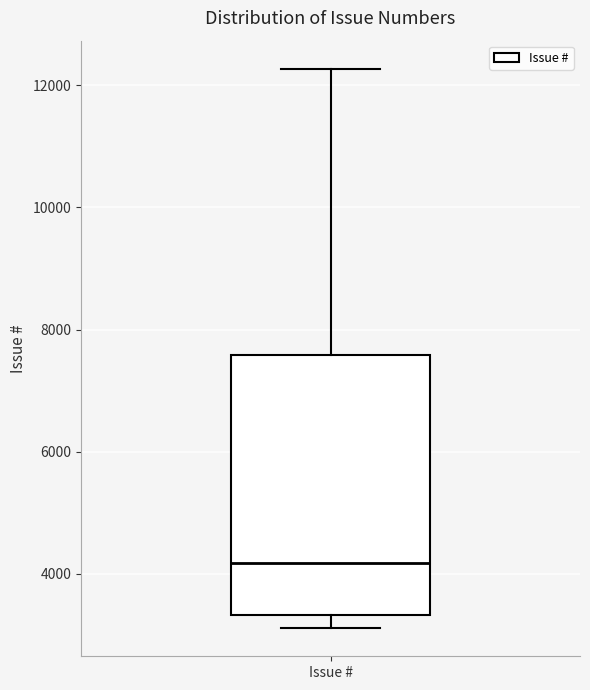

Transcribe this box plot: give where the median line is, the range the box spans, and where the two whiskers end, as read against the y-axis. The values are not printed on the chart, so give them approximately, as read against the axis.

median 4200, box 3400 to 7600, whiskers 3200 to 12200